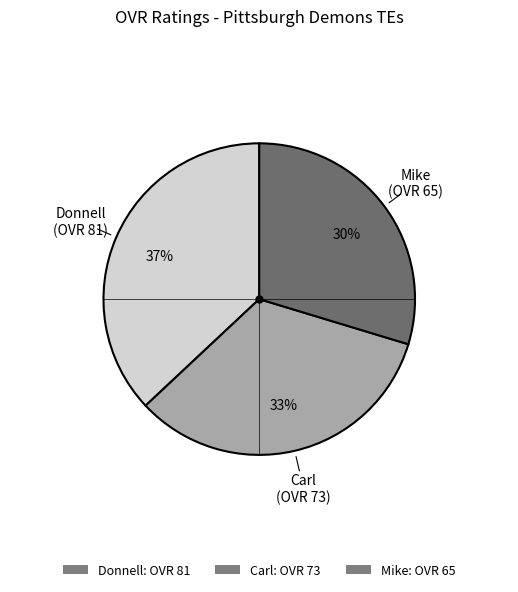

Between Mike: OVR 65 and Donnell: OVR 81, which is larger?

Donnell: OVR 81